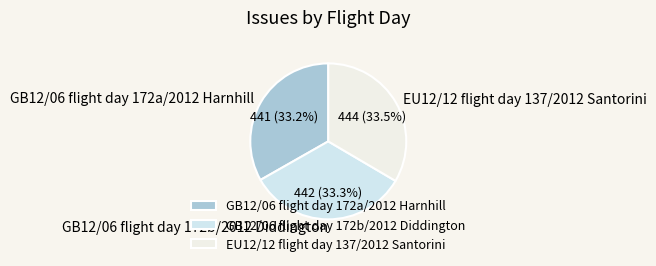

True or false: GB12/06 flight day 172a/2012 Harnhill accounts for 33% of the total.

True